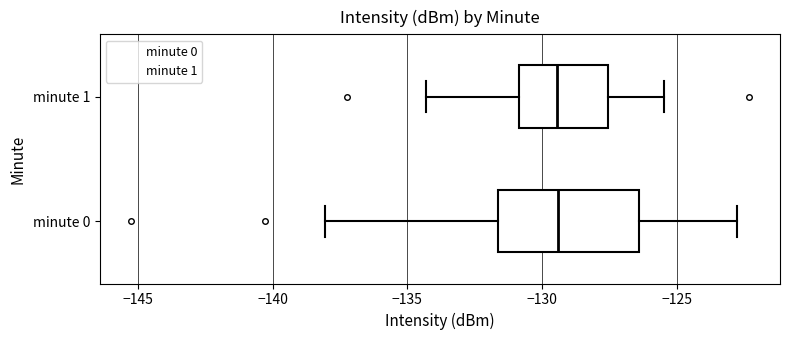

Which box is the widest, from its left edge to its right edge?

minute 0